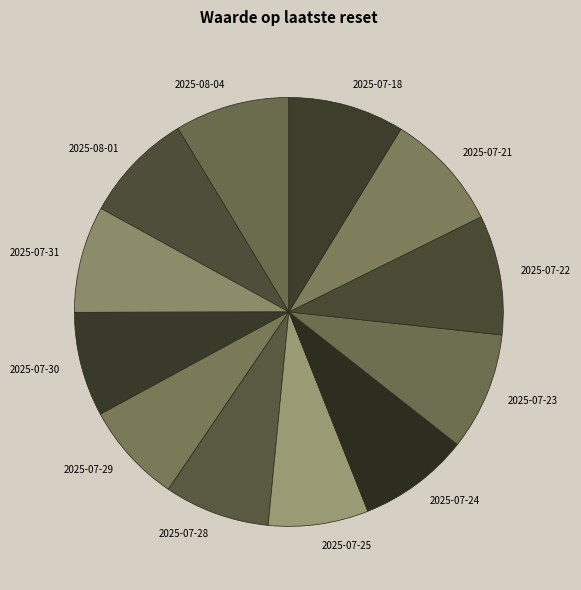

Approximately how many times larger is the value at 2025-07-23 compared to 2025-07-24?

1.1